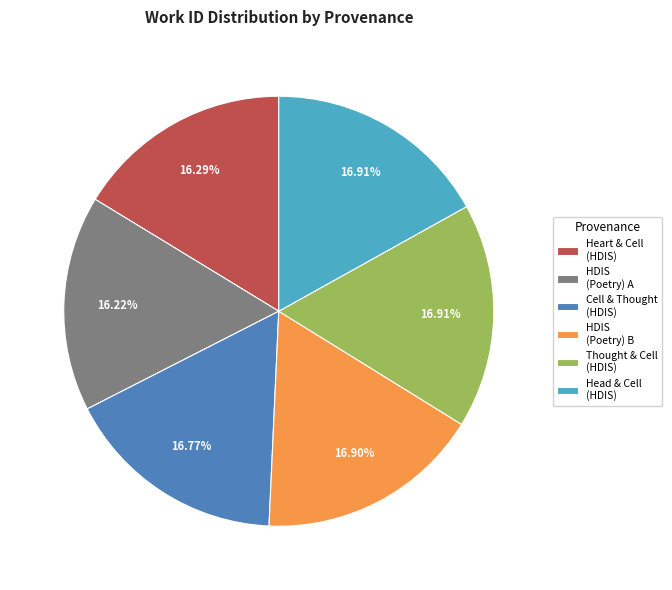

Do HDIS (Poetry) B and Head & Cell (HDIS) together represent more than half of the pie?

No